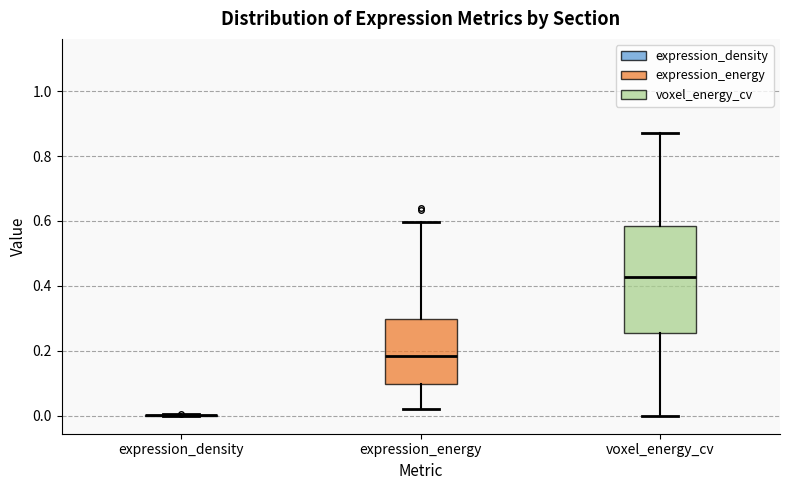

Reading left to right, transcribe this box plot: for each box, give where its median line is, the range the box spans, and where its two whiskers end, as read against the y-axis. The values are not printed on the chart, so give them approximately, as read against the axis.

expression_density: box collapsed to a line at 0.00, whiskers 0.00 to 0.00
expression_energy: median 0.18, box 0.10 to 0.30, whiskers 0.02 to 0.60
voxel_energy_cv: median 0.42, box 0.26 to 0.58, whiskers 0.00 to 0.88